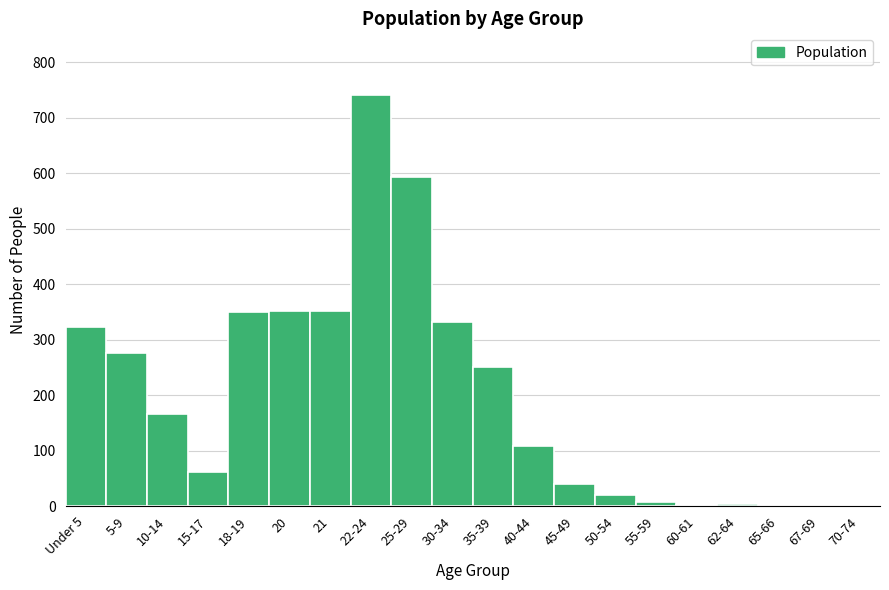

Which label corresponds to the largest value in the chart?

22-24